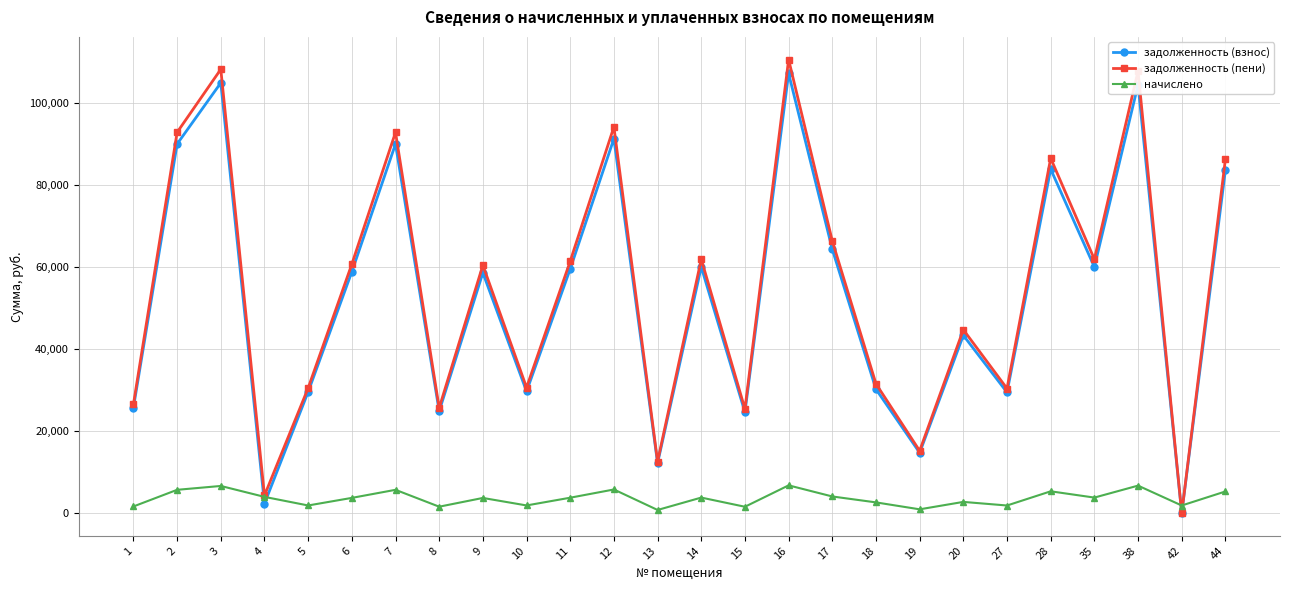

What is the value of the задолженность (взнос) point at the 12th from the left?

91288.8